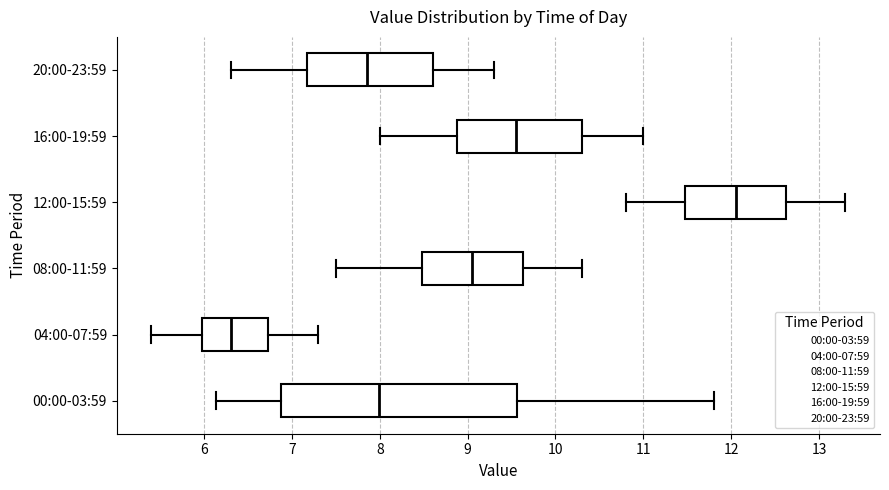

Which box has the furthest to the left median line?

04:00-07:59